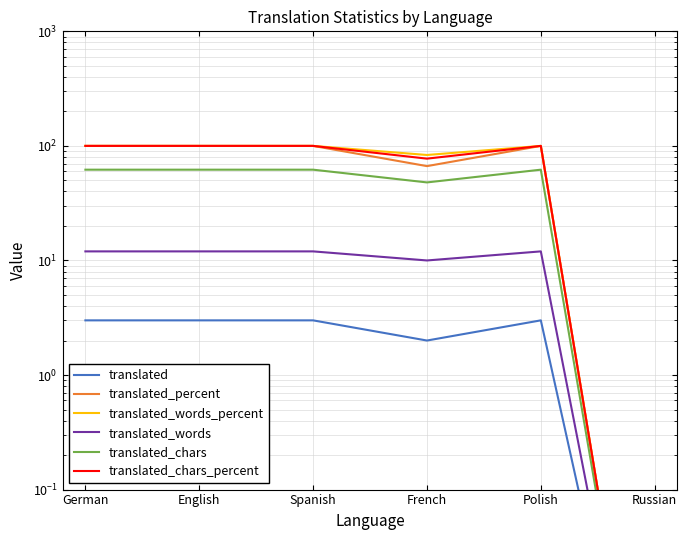

What position from the left is Spanish?

3